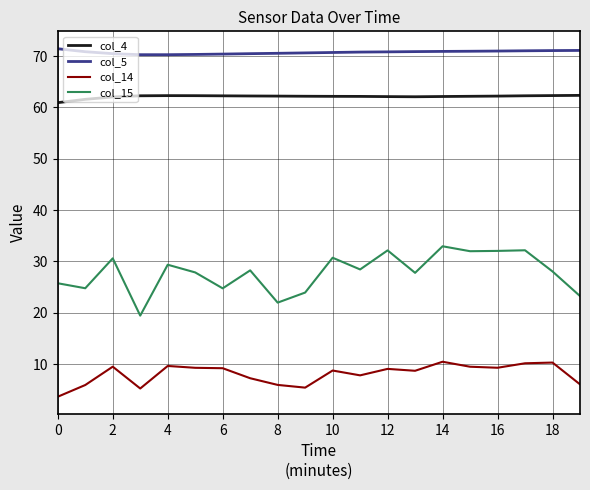

What is the difference between the maximum and minimum values in the col_15 series?

13.5